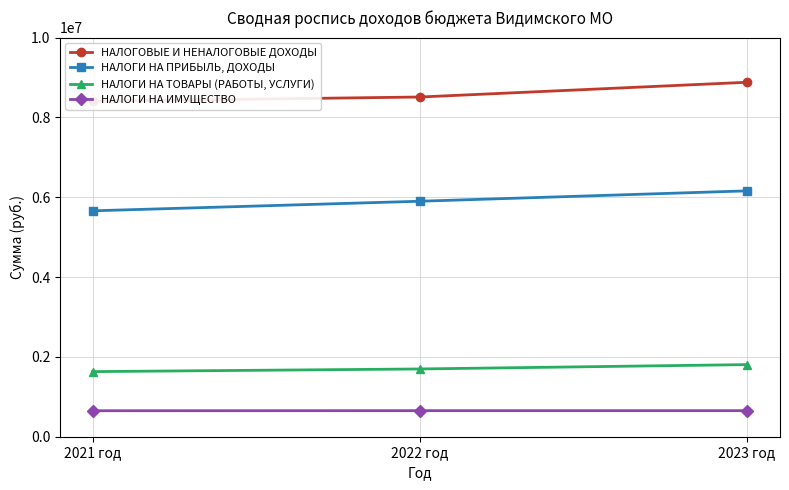

Which series has the widest spread of values?

НАЛОГИ НА ПРИБЫЛЬ, ДОХОДЫ